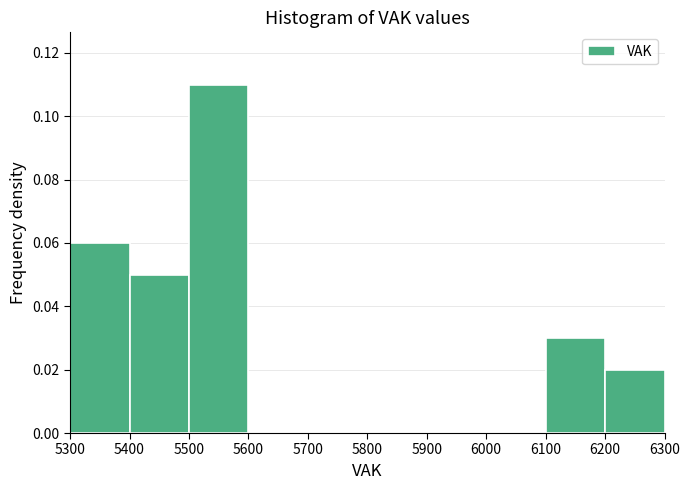

Reading left to right, list every bar in this chart as the range it spans on the x-axis followed by its height. The values are not printed on the chart, so give them approximately, as read against the axis.

5300 to 5400: 0.06
5400 to 5500: 0.05
5500 to 5600: 0.11
5600 to 5700: 0
5700 to 5800: 0
5800 to 5900: 0
5900 to 6000: 0
6000 to 6100: 0
6100 to 6200: 0.03
6200 to 6300: 0.02